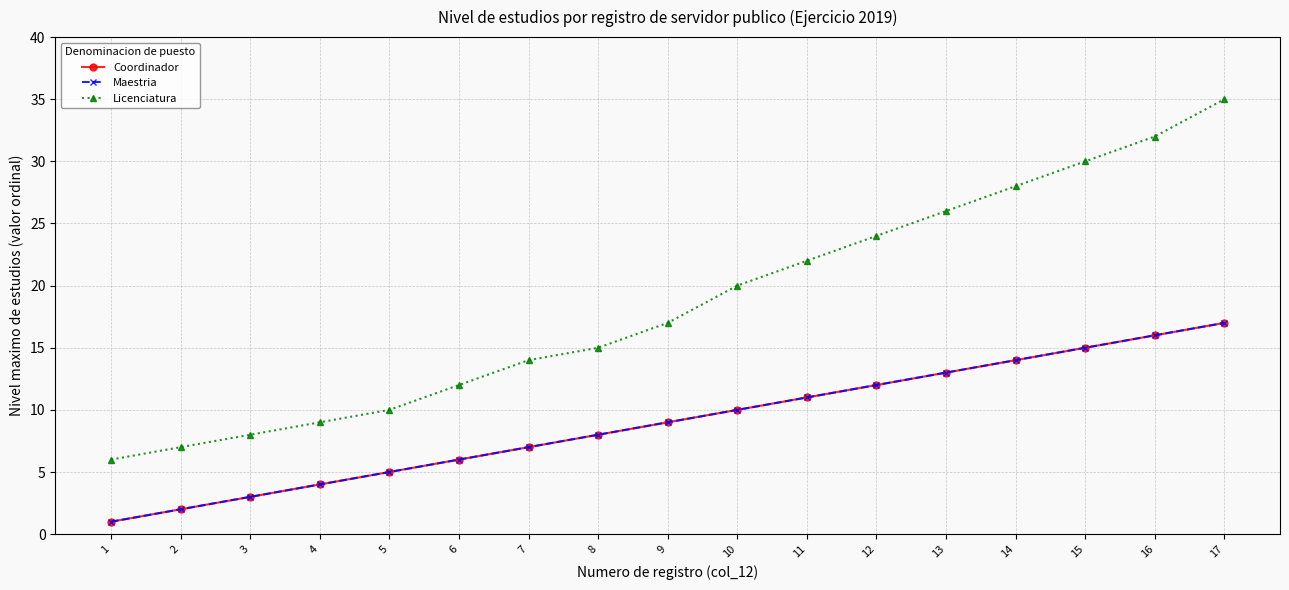

Between 14 and 4, which is larger?

14